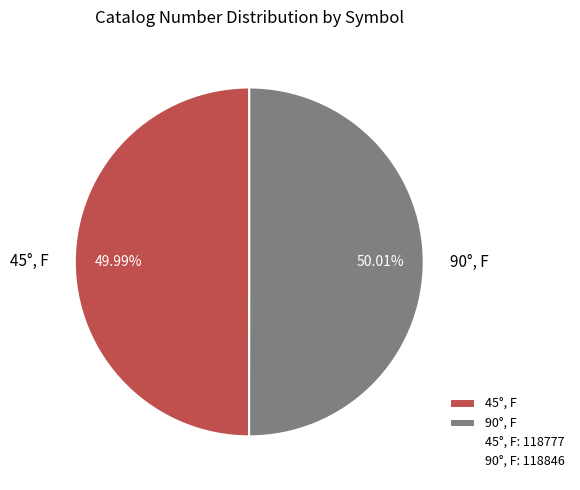

Is it true that 45°, F is 50% of the pie?

True